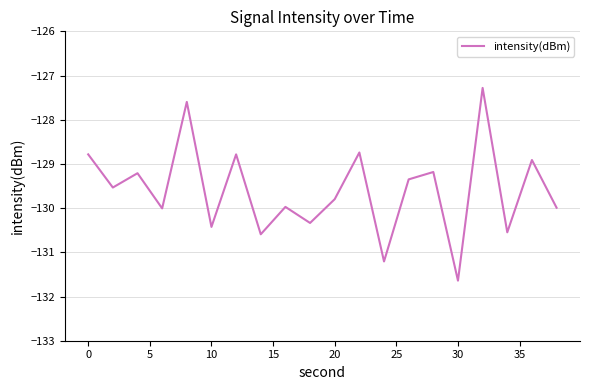

What is the minimum value shown in the chart?

-131.6